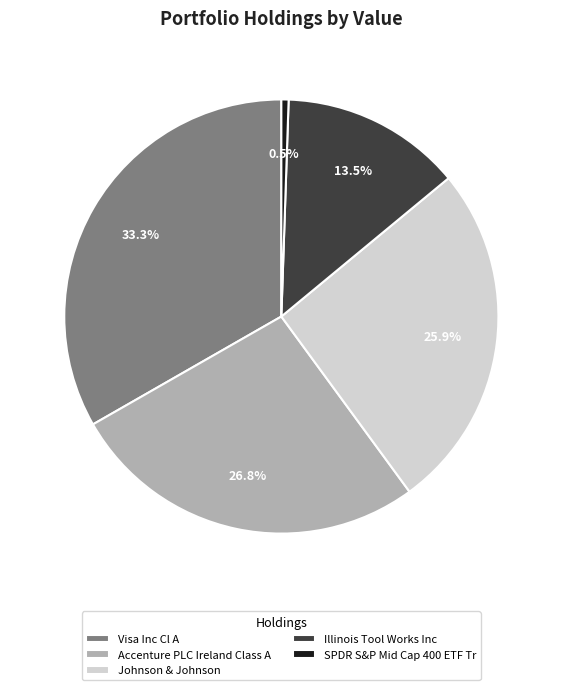

What is the largest slice in the pie chart?

Visa Inc Cl A